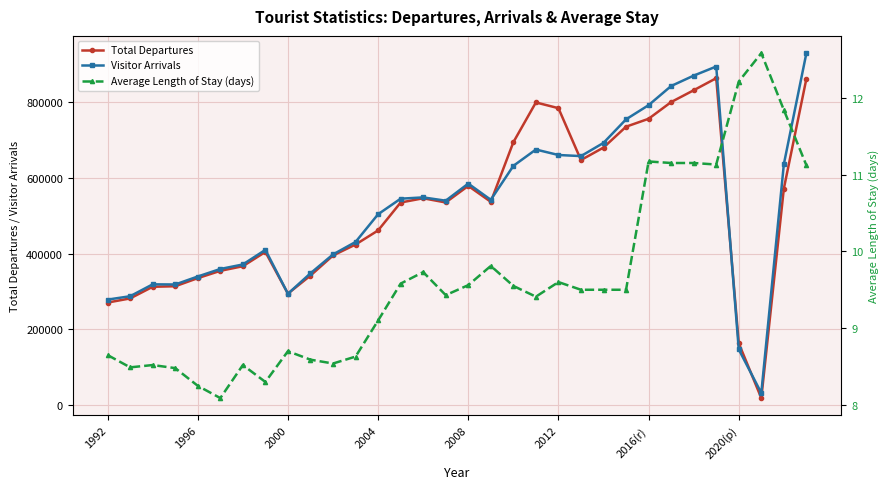

Which series has the largest range (max minus min)?

Visitor Arrivals